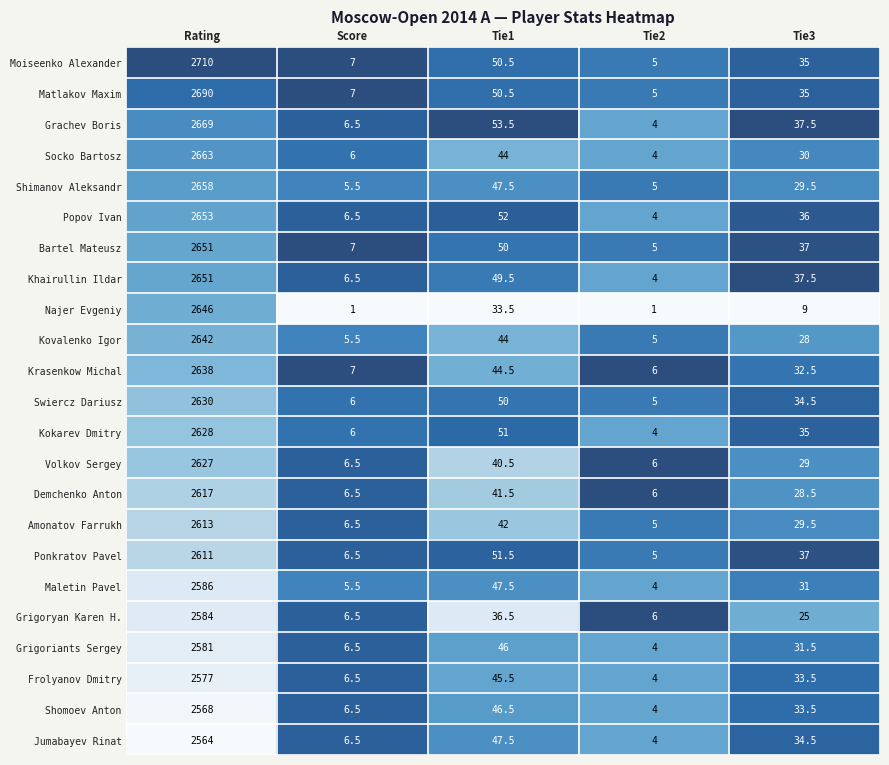

Which category has the highest value in the Maletin Pavel series?

Rating